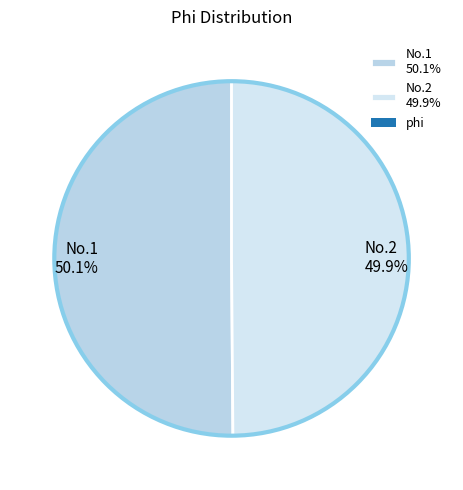

Do No.2 49.9% and No.1 50.1% together represent more than half of the pie?

Yes